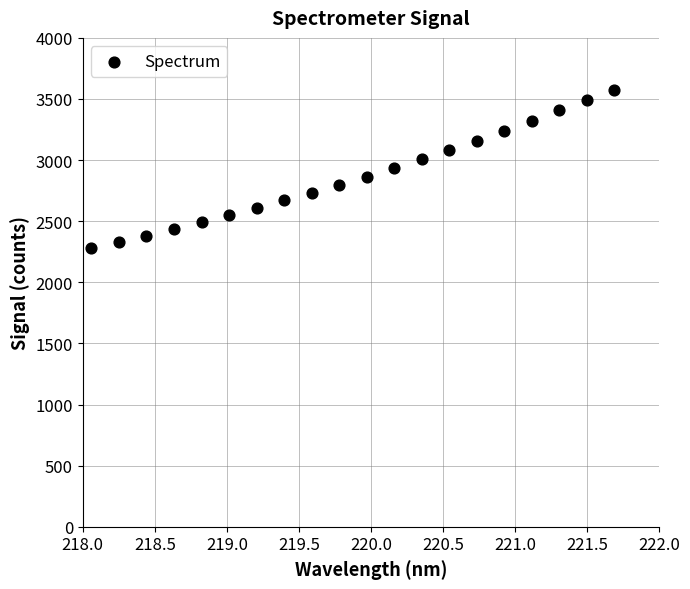

What is the range of Y values (max minus min)?

1293.3